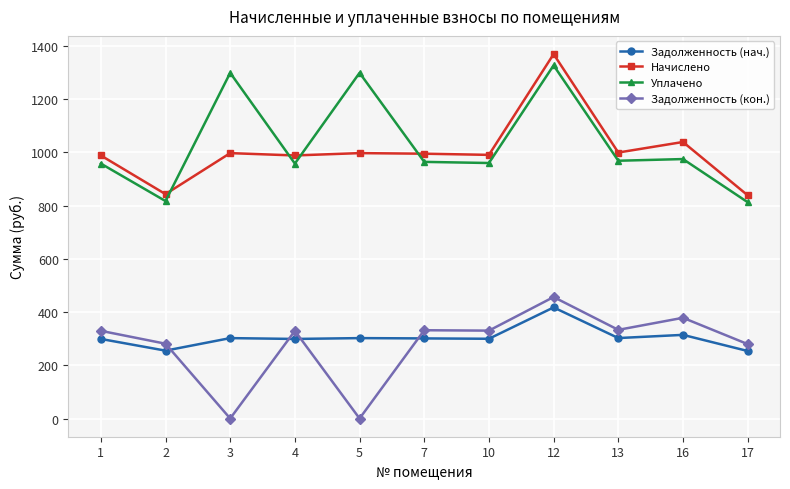

At which category does Уплачено reach its first local valley?

2